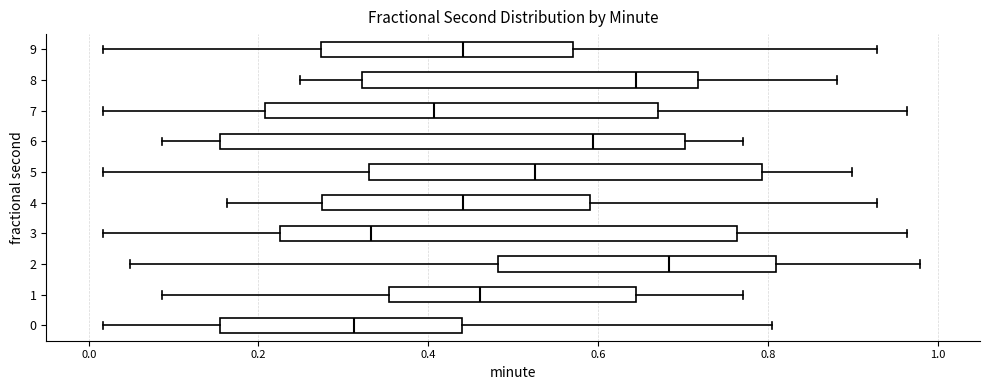

Reading bottom to top, read every box against the x-axis: the position of its median line, the range the box covers, and the ends of its whiskers. The values are not printed on the chart, so give them approximately, as read against the axis.

0: median 0.32, box 0.16 to 0.44, whiskers 0.02 to 0.80
1: median 0.46, box 0.36 to 0.64, whiskers 0.08 to 0.78
2: median 0.68, box 0.48 to 0.80, whiskers 0.04 to 0.98
3: median 0.34, box 0.22 to 0.76, whiskers 0.02 to 0.96
4: median 0.44, box 0.28 to 0.60, whiskers 0.16 to 0.92
5: median 0.52, box 0.32 to 0.80, whiskers 0.02 to 0.90
6: median 0.60, box 0.16 to 0.70, whiskers 0.08 to 0.78
7: median 0.40, box 0.20 to 0.68, whiskers 0.02 to 0.96
8: median 0.64, box 0.32 to 0.72, whiskers 0.24 to 0.88
9: median 0.44, box 0.28 to 0.58, whiskers 0.02 to 0.92